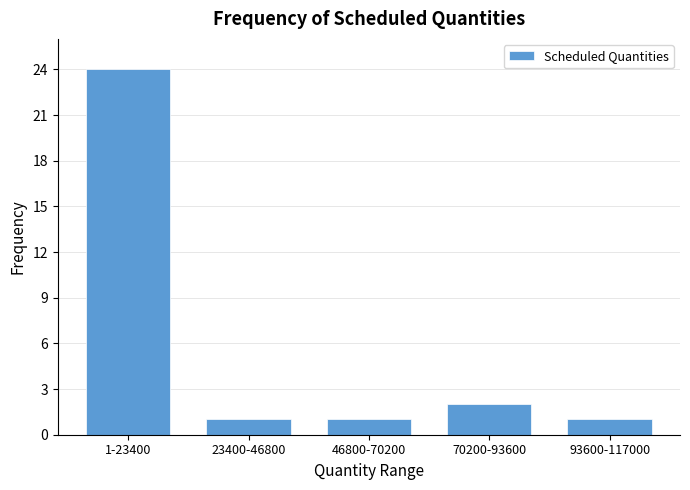

Reading left to right, transcribe all the data shown in this chart.

24	1	1	2	1